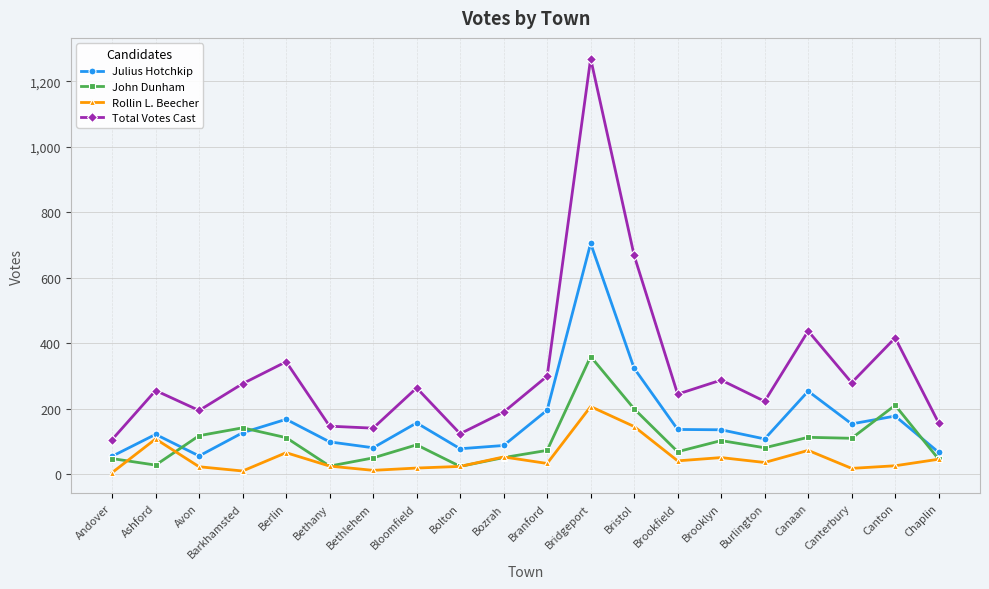

What is the label of the 15th point from the left?

Brooklyn